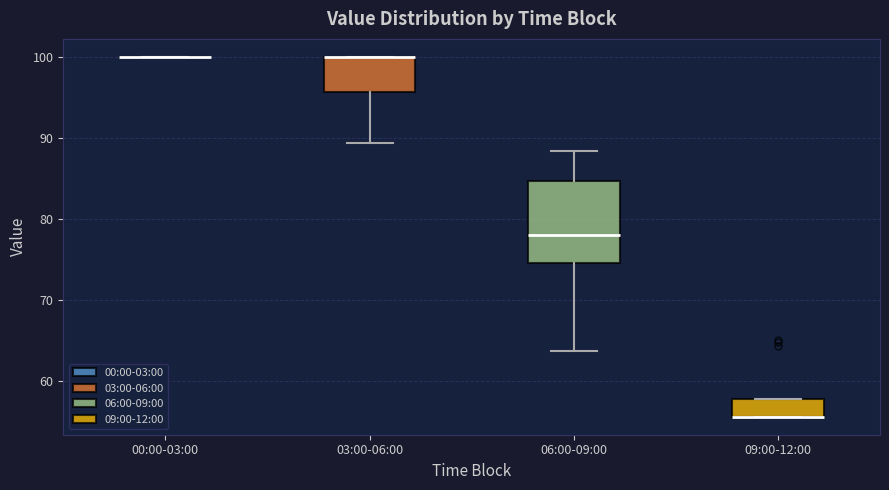

Where does the lower whisker of the box for 06:00-09:00 end on the y-axis? The values are not printed on the chart, so give them approximately, as read against the axis.

64